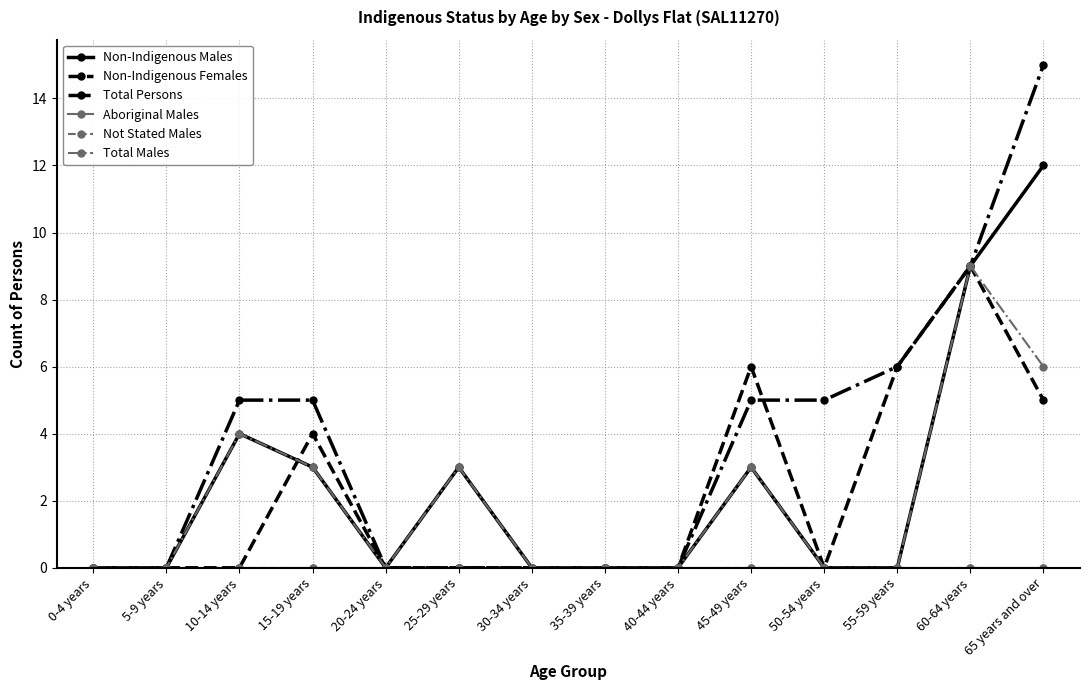

Does the chart have visible grid lines?

Yes